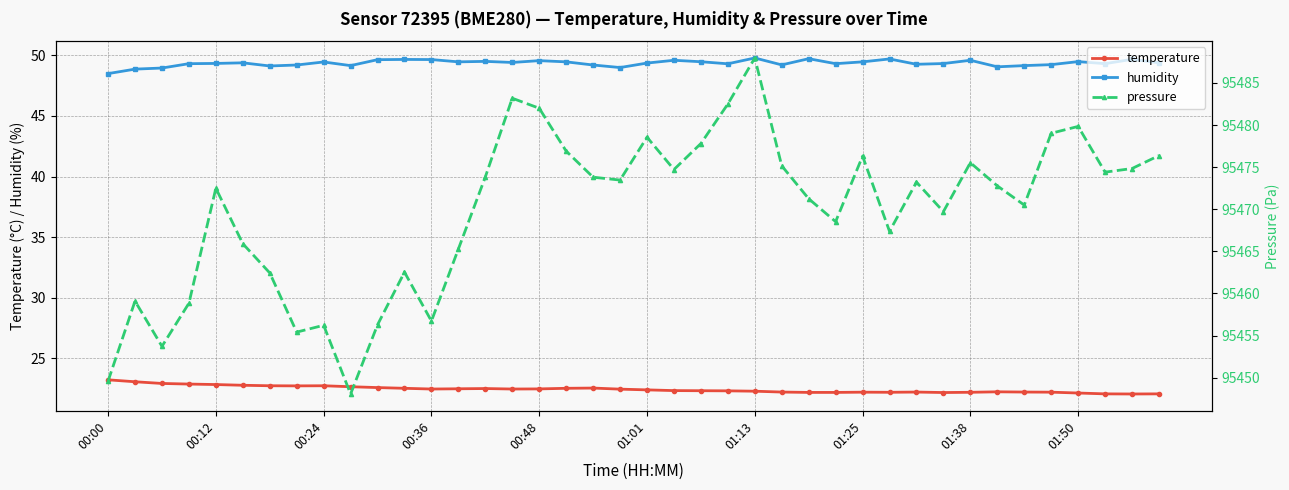

What is the value of the humidity point at the 22nd from the left?

49.6